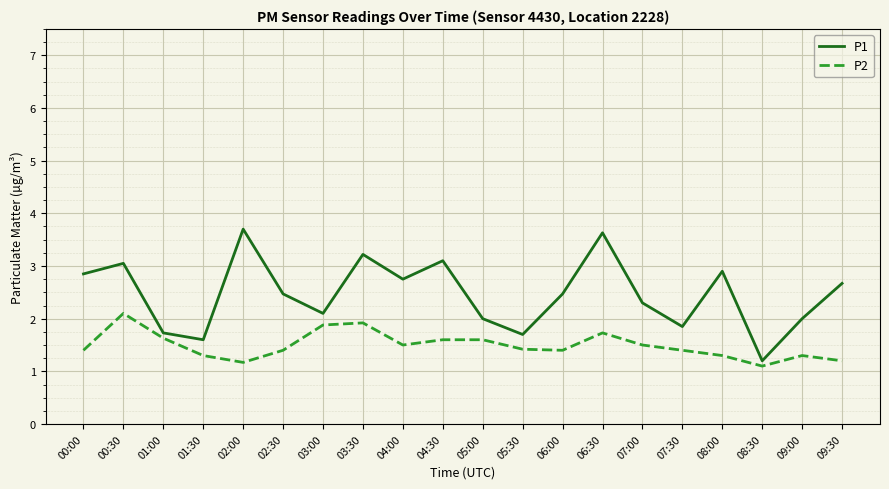

Is it true that P1 equals 1.2 at 01:00?

False